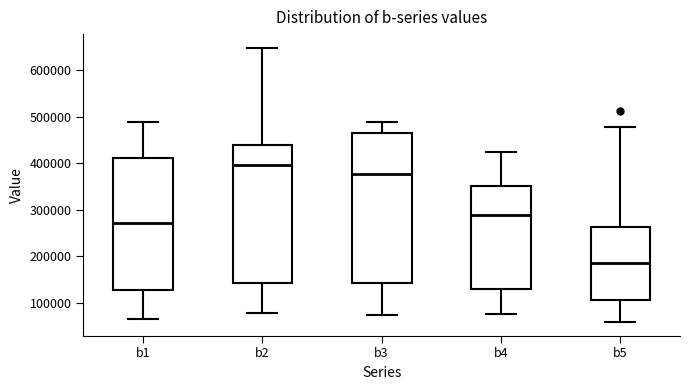

Reading left to right, read every box against the y-axis: the position of its median line, the range the box covers, and the ends of its whiskers. The values are not printed on the chart, so give them approximately, as read against the axis.

b1: median 270000, box 130000 to 410000, whiskers 70000 to 490000
b2: median 400000, box 140000 to 440000, whiskers 80000 to 650000
b3: median 380000, box 140000 to 470000, whiskers 70000 to 490000
b4: median 290000, box 130000 to 350000, whiskers 80000 to 430000
b5: median 190000, box 110000 to 260000, whiskers 60000 to 480000